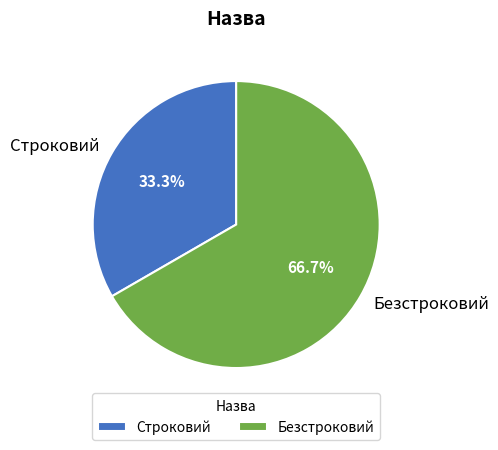

True or false: Безстроковий accounts for 67% of the total.

True